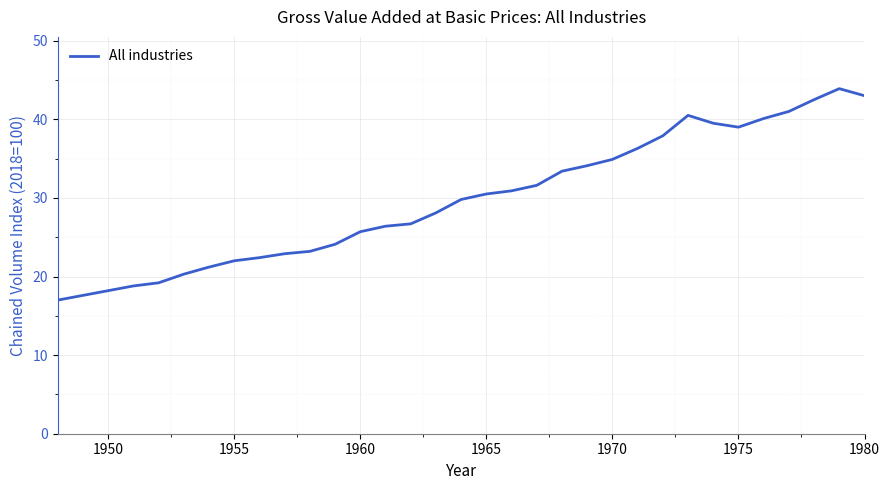

Reading left to right, extract all data points from this chart.

17.0	17.6	18.2	18.8	19.2	20.3	21.2	22.0	22.4	22.9	23.2	24.1	25.7	26.4	26.7	28.1	29.8	30.5	30.9	31.6	33.4	34.1	34.9	36.3	37.9	40.5	39.5	39.0	40.1	41.0	42.5	43.9	43.0